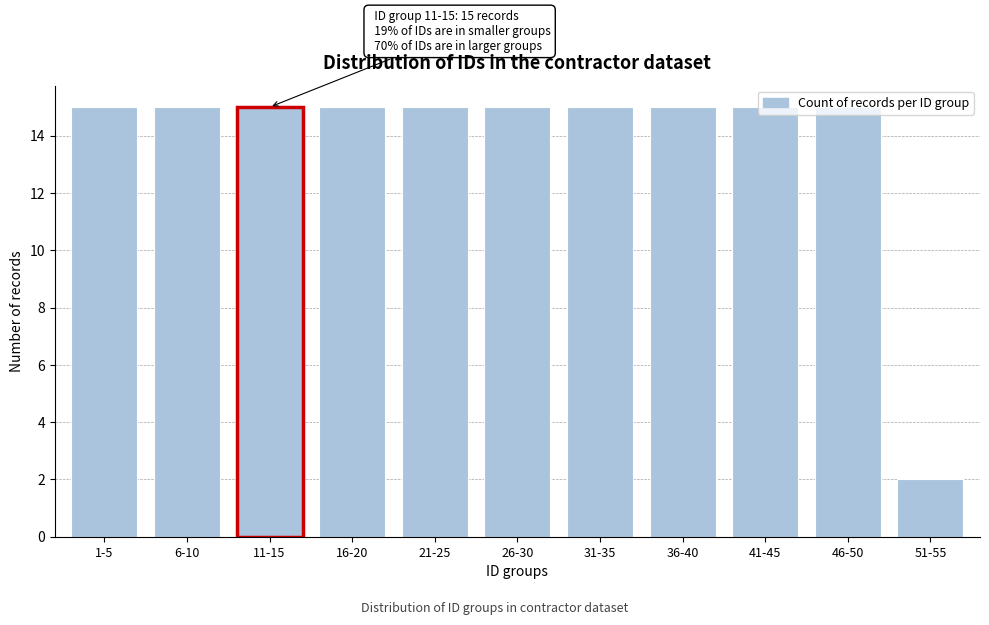

Is it true that the value at 21-25 is 8?

False